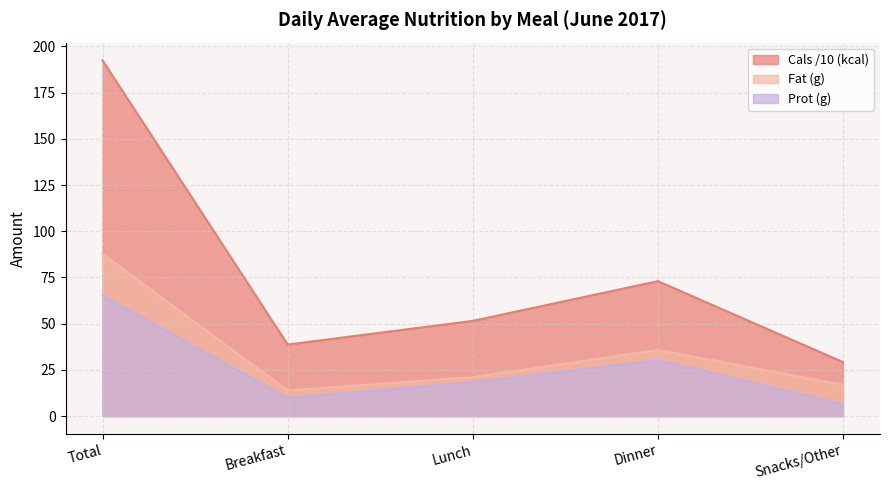

What is the label of the 3rd point from the right?

Lunch